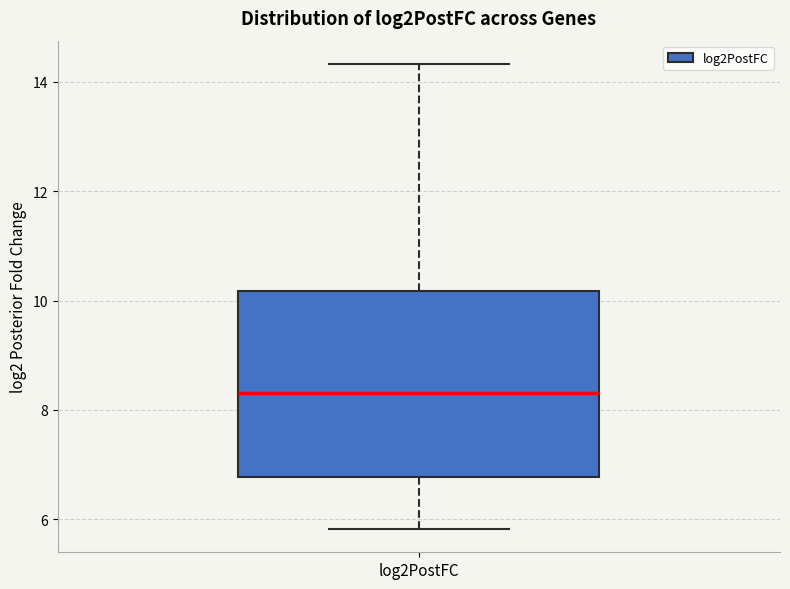

Transcribe this box plot: give where the median line is, the range the box spans, and where the two whiskers end, as read against the y-axis. The values are not printed on the chart, so give them approximately, as read against the axis.

median 8.4, box 6.8 to 10.2, whiskers 5.8 to 14.4